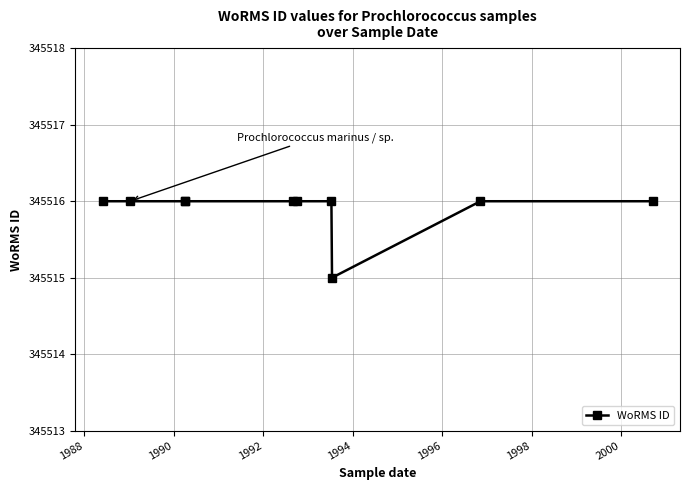

How many lines are shown in the chart?

1